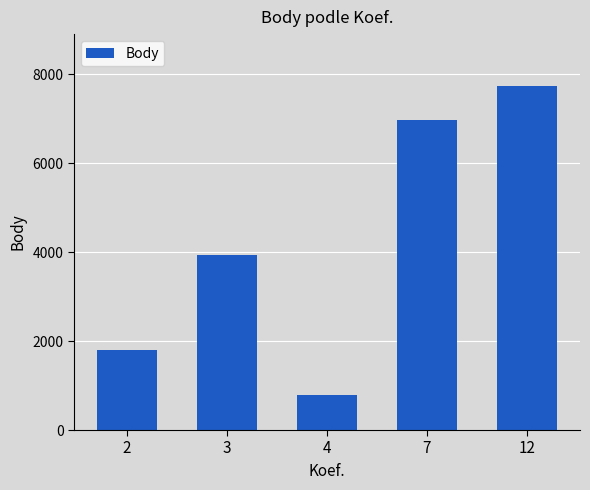

What is the value of the 2nd bar from the left?

3945